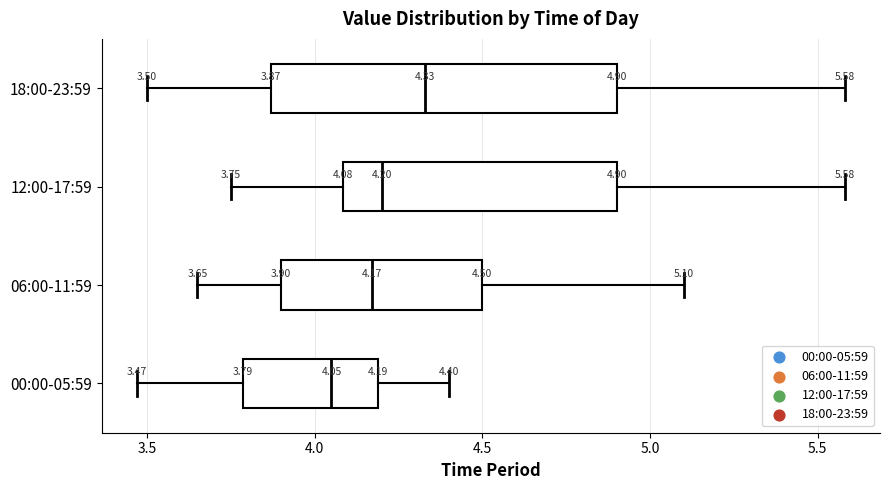

Which box has the furthest to the right median line?

18:00-23:59